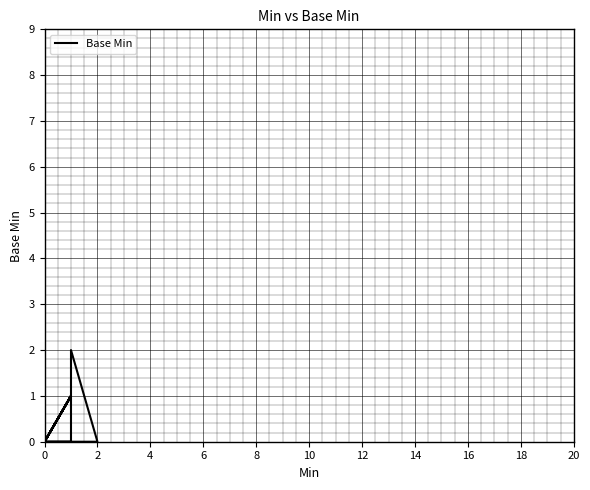

What is the difference between the second highest and minimum values?

1